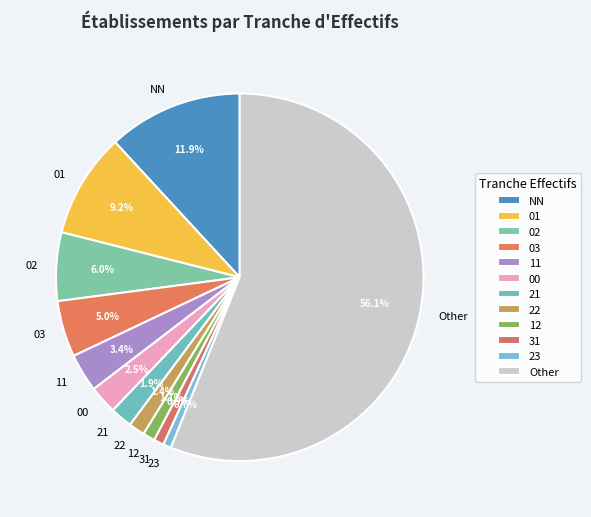

Is it true that 02 is 14% of the pie?

False